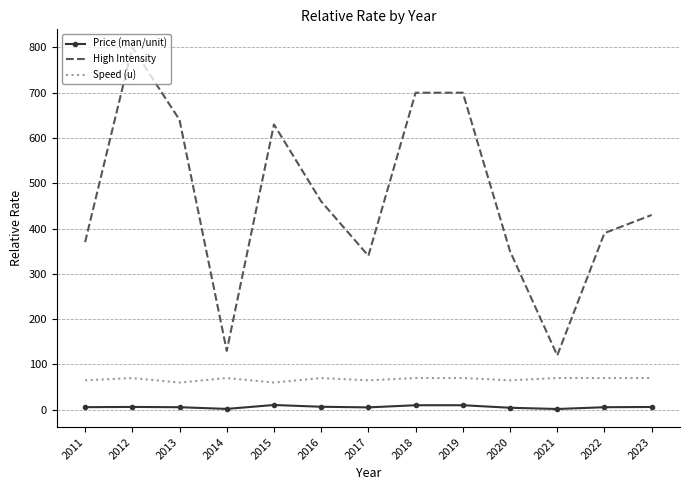

Where is High Intensity nearest to the value 460?

2016